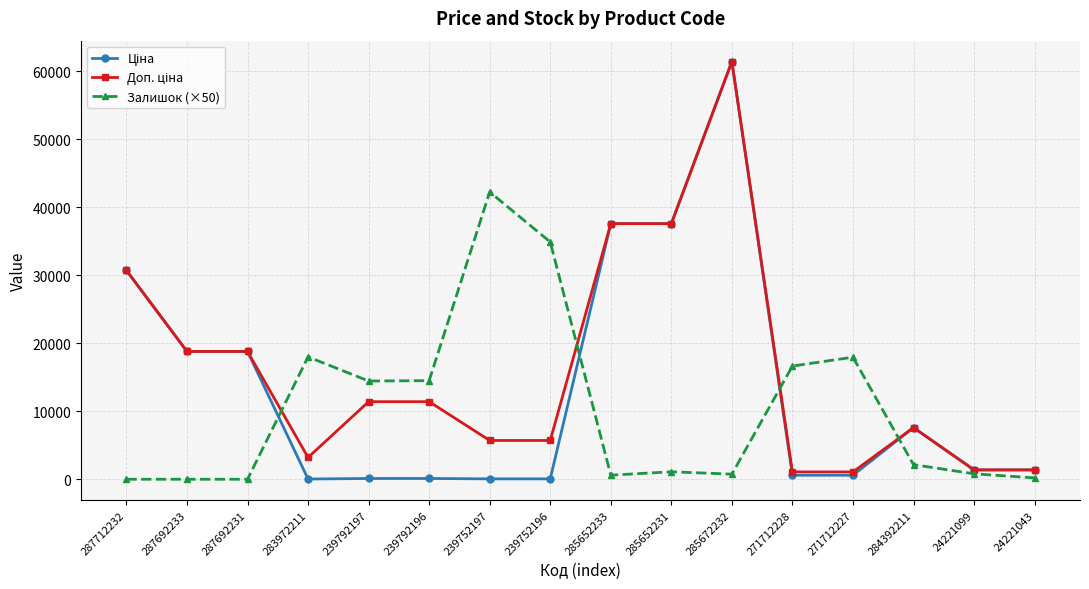

At which category is the sum across all series the highest?

285672232